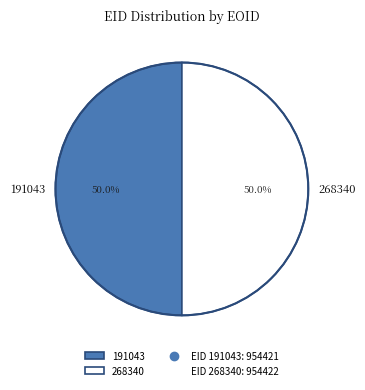

Approximately how many times larger is the value at 191043 compared to 268340?

1.0